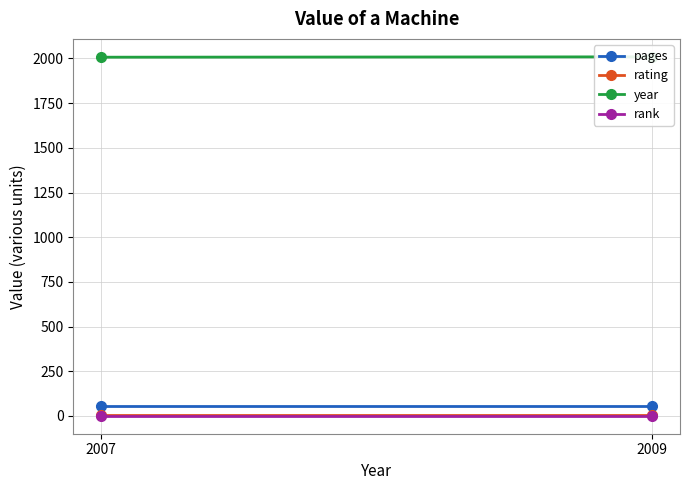

At which label is rating closest to 6?

2007